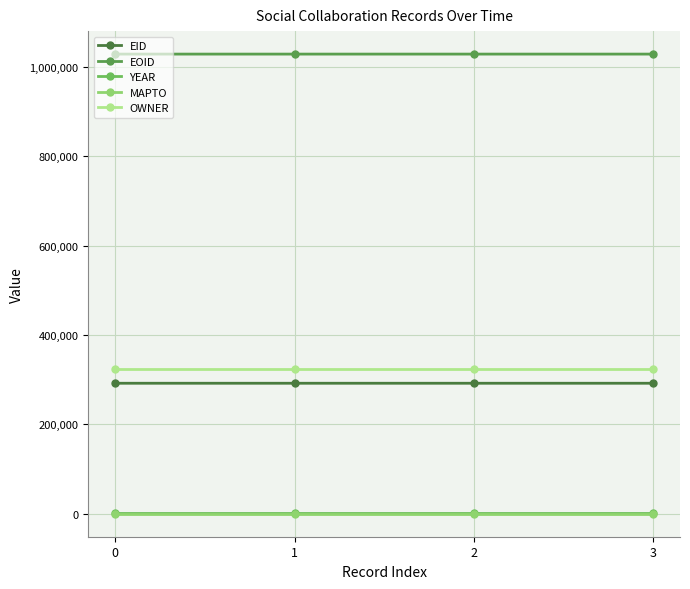

At which category does the chart reach its peak across all series?

3